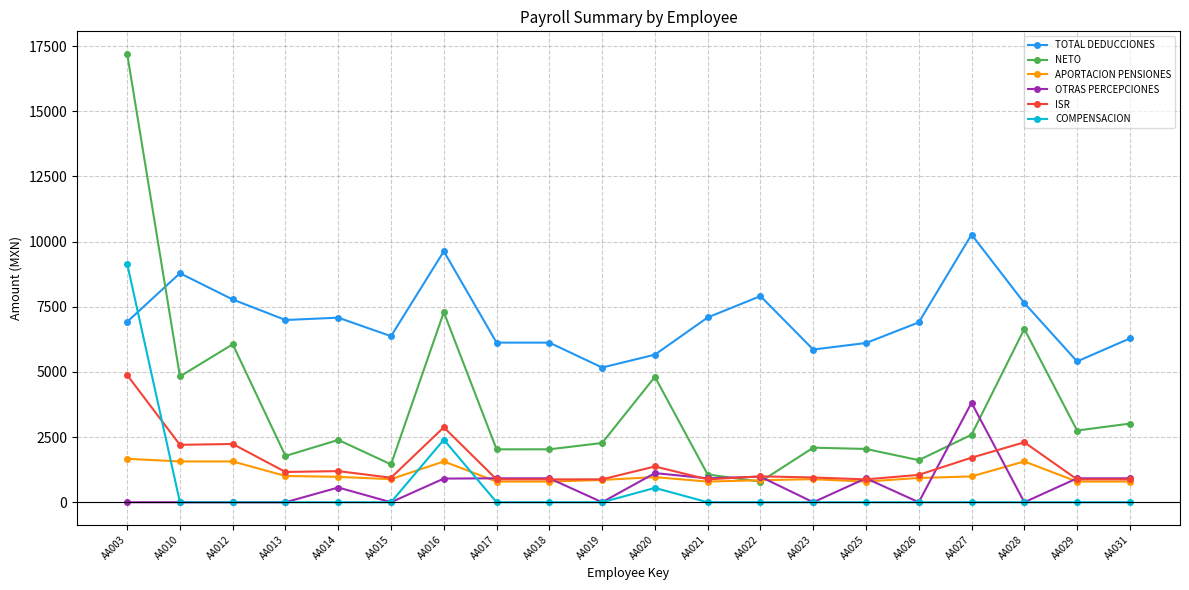

True or false: TOTAL DEDUCCIONES and ISR cross at least once.

False